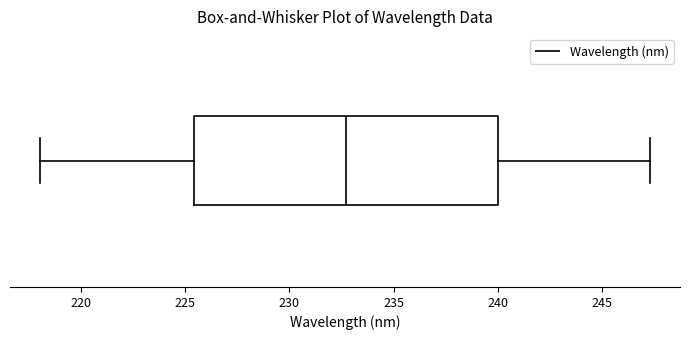

Transcribe this box plot: give where the median line is, the range the box spans, and where the two whiskers end, as read against the x-axis. The values are not printed on the chart, so give them approximately, as read against the axis.

median 232.5, box 225.5 to 240.0, whiskers 218.0 to 247.5